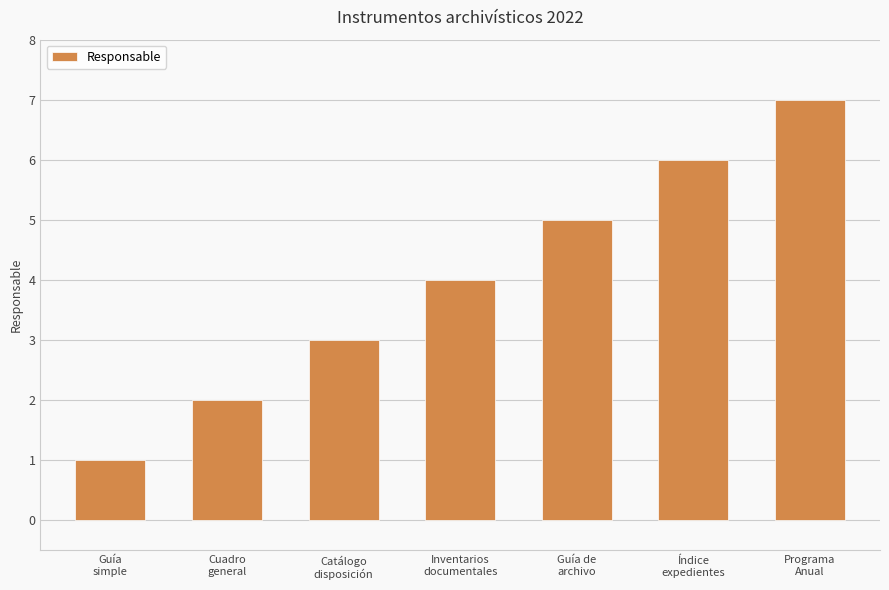

What position from the right is Guía de
archivo?

3